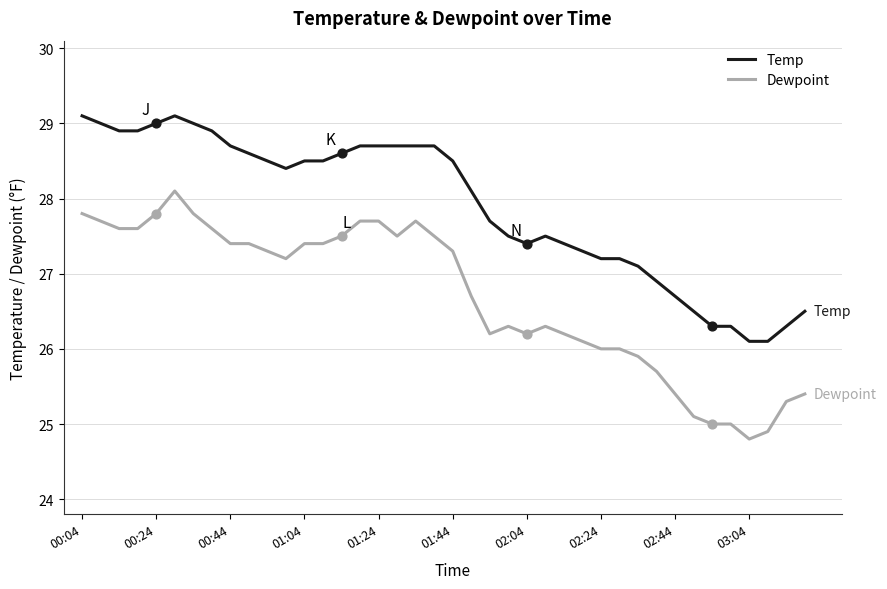

What is the difference between the maximum and minimum values in the Dewpoint series?

3.3